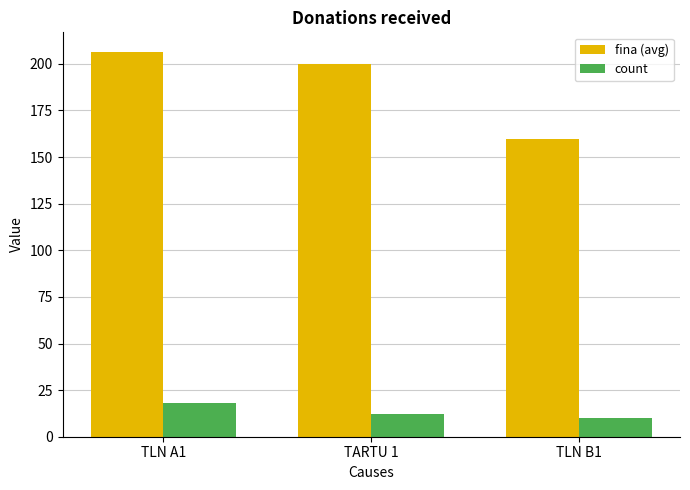

Is it true that fina (avg) equals 200.2 at TARTU 1?

True